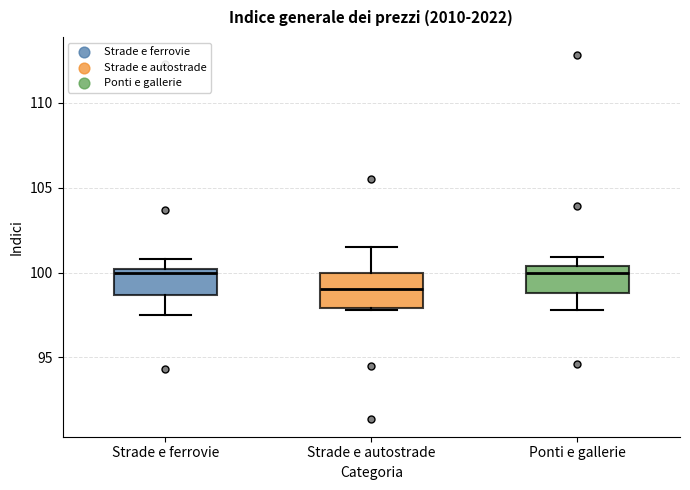

Where does the upper whisker of the box for Strade e autostrade end on the y-axis? The values are not printed on the chart, so give them approximately, as read against the axis.

101.5